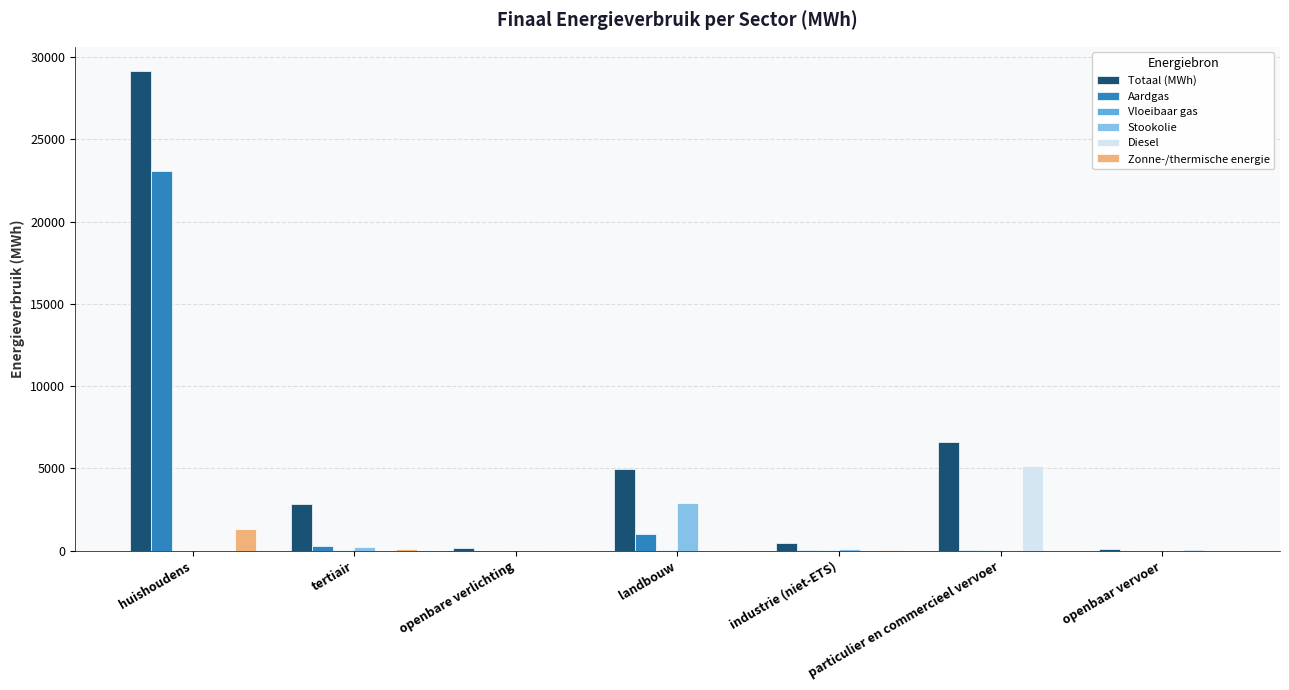

Is the value of Stookolie at landbouw greater than the value of Aardgas at openbare verlichting?

Yes